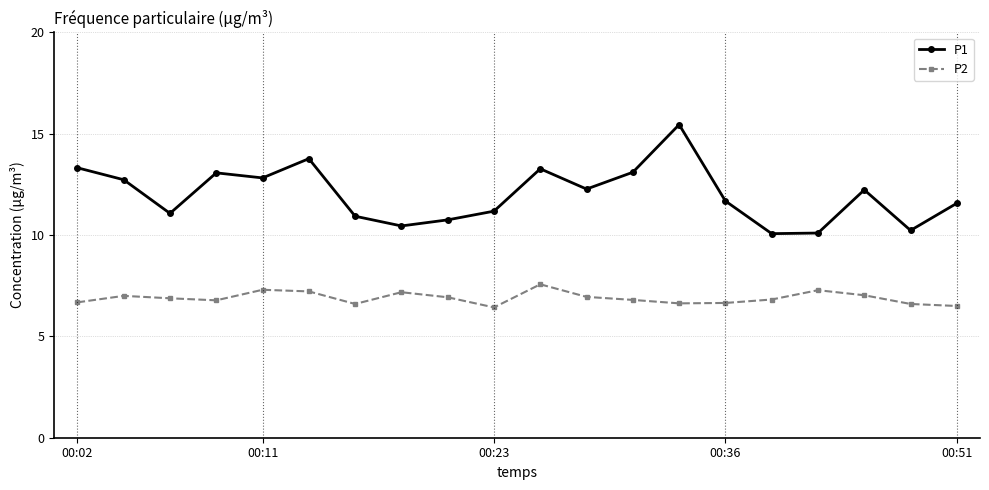

How many lines are shown in the chart?

2